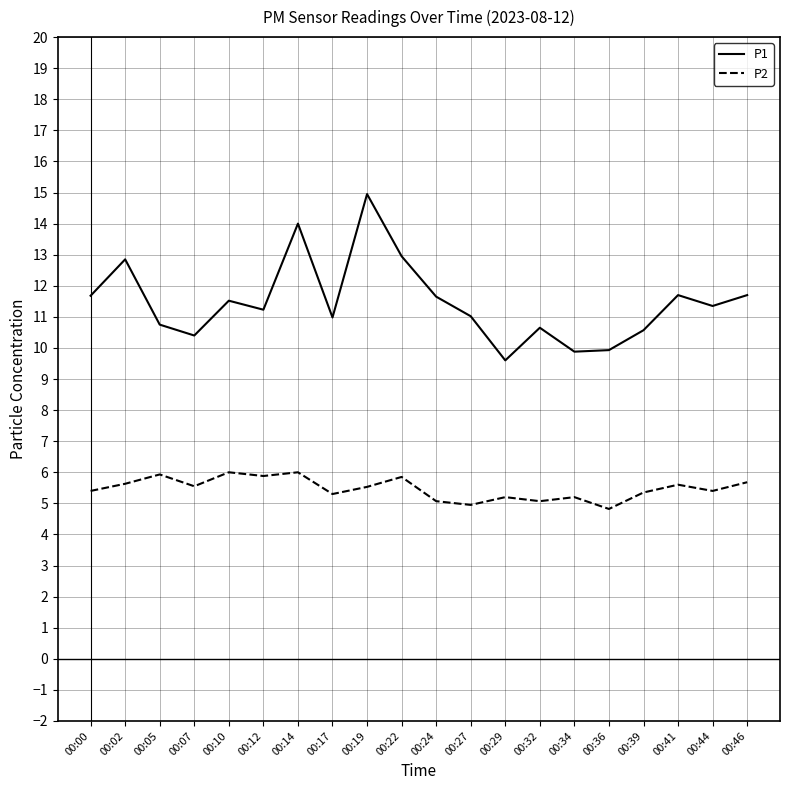

Which series has the widest spread of values?

P1